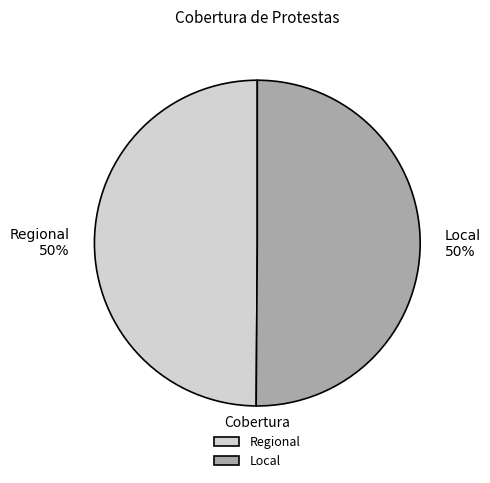

To the nearest percent, what is the combined percentage of Regional and Local?

100%